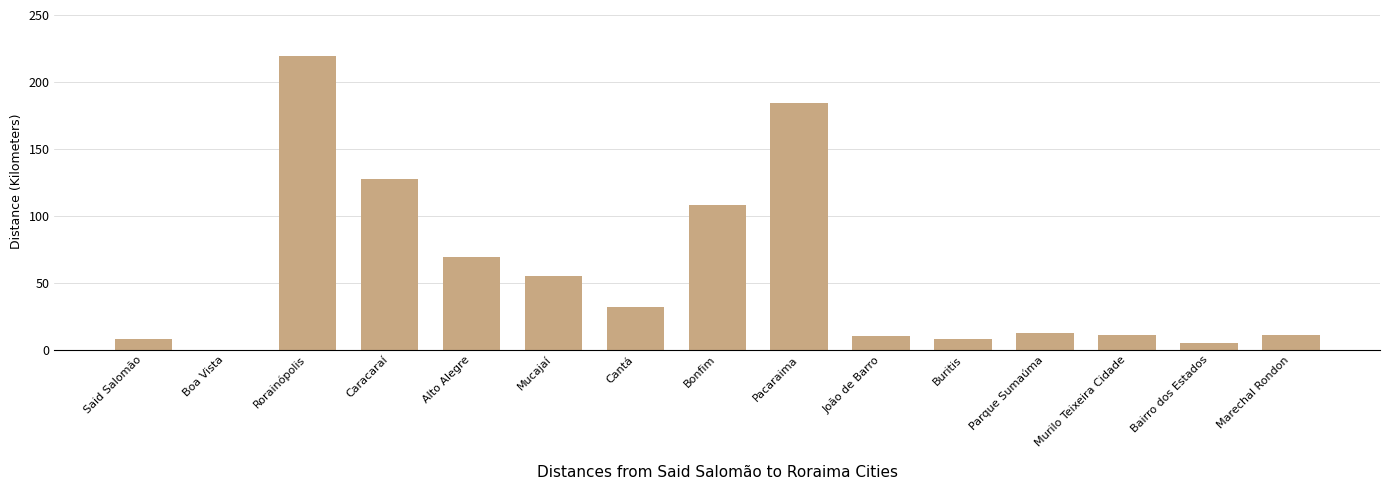

What is the sum of all values?

859